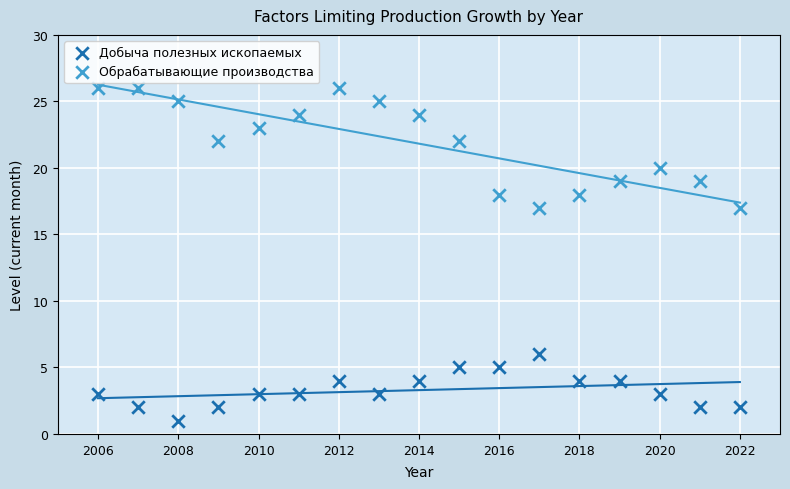

What are all the series names shown in the legend?

Добыча полезных ископаемых, Обрабатывающие производства